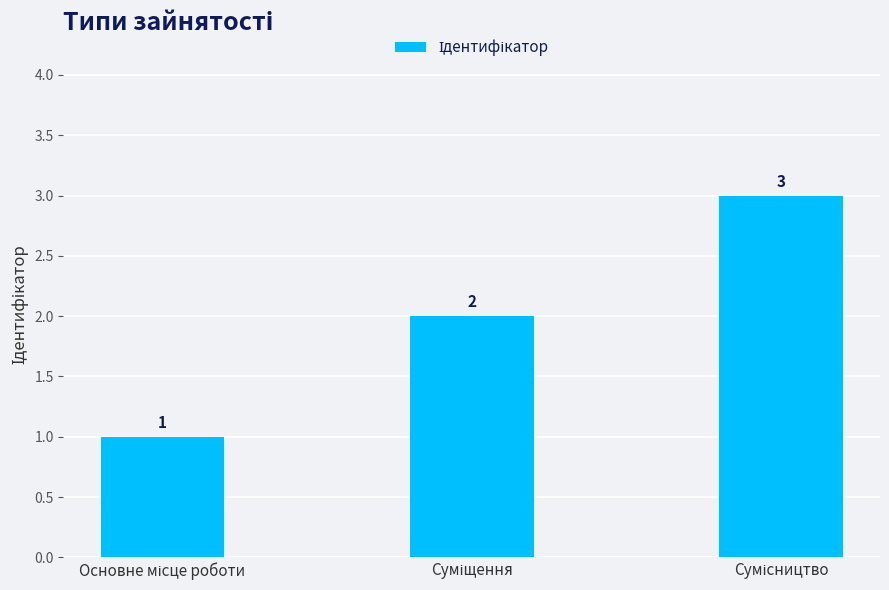

What is the maximum value shown in the chart?

3